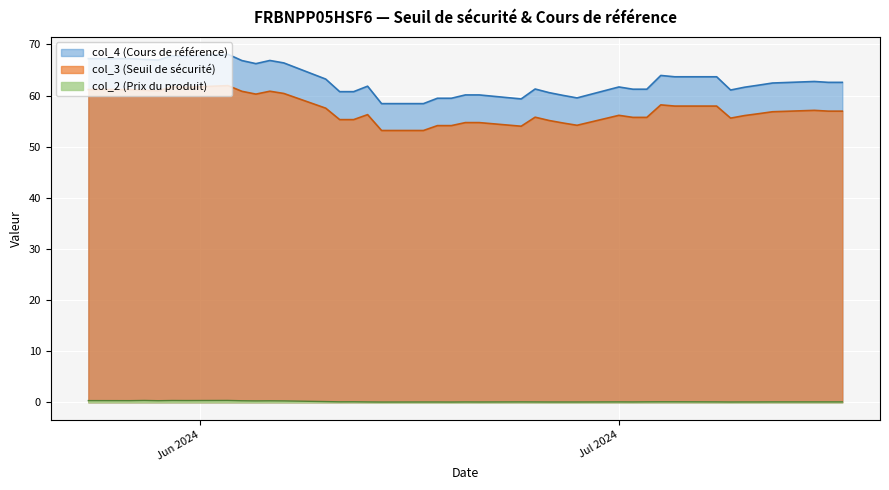

Rank the series by their maximum value, from lowest to highest.

col_2 (Prix du produit), col_3 (Seuil de sécurité), col_4 (Cours de référence)